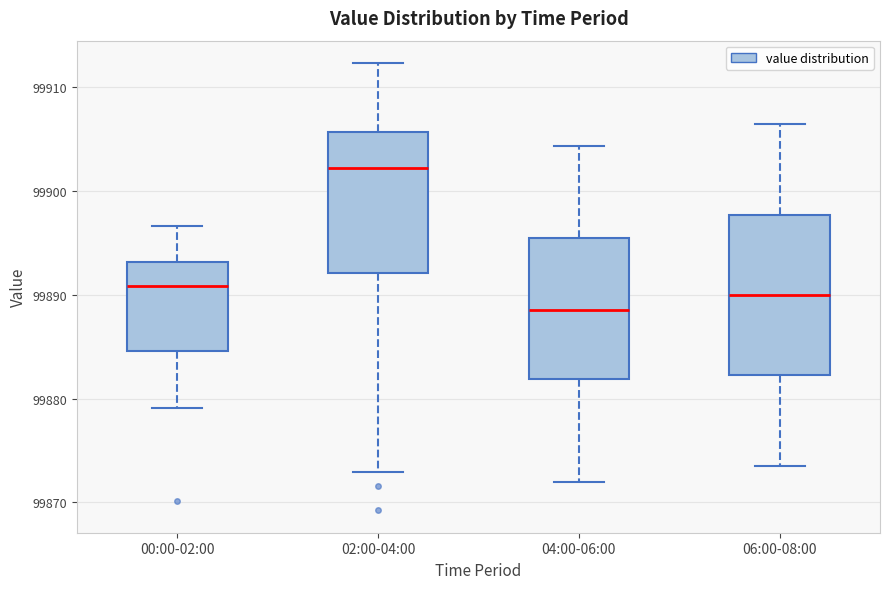

Which box's median line is the lowest?

04:00-06:00